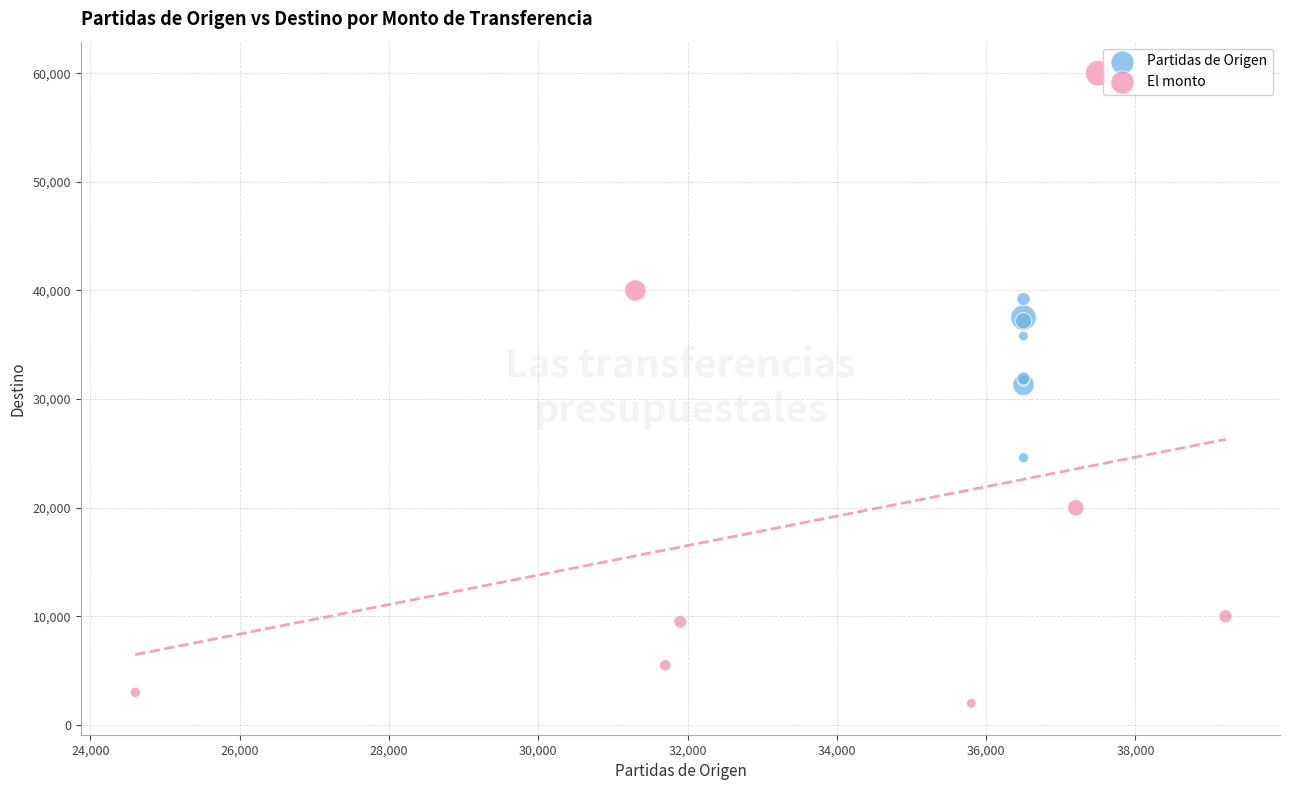

Which series contains the highest Y value?

El monto